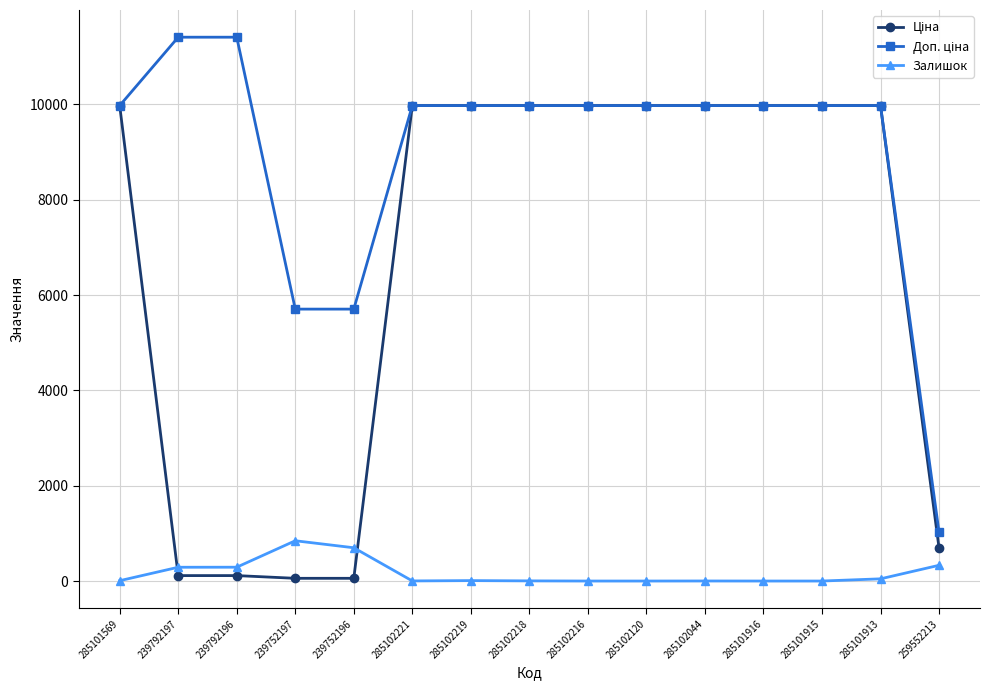

The Залишок series shows 289.0 at 239792197. True or false?

True